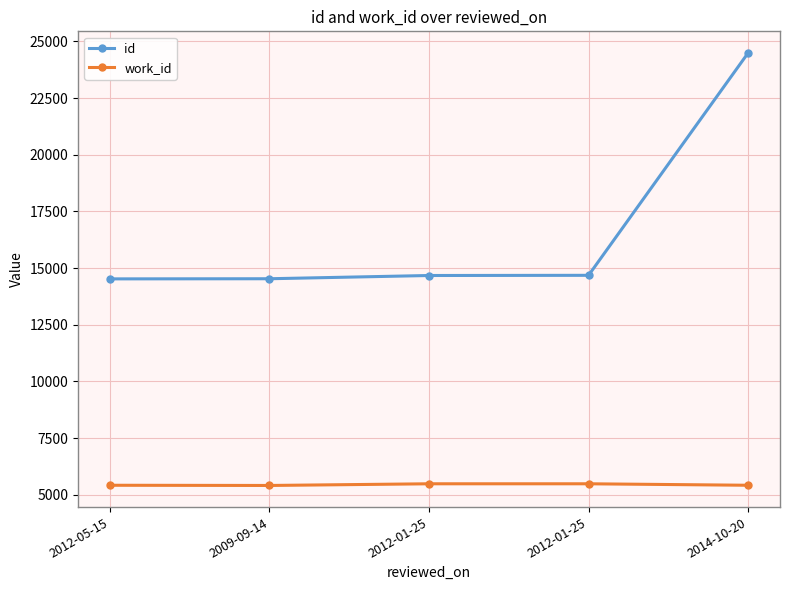

The work_id series shows 8480 at 2009-09-14. True or false?

False